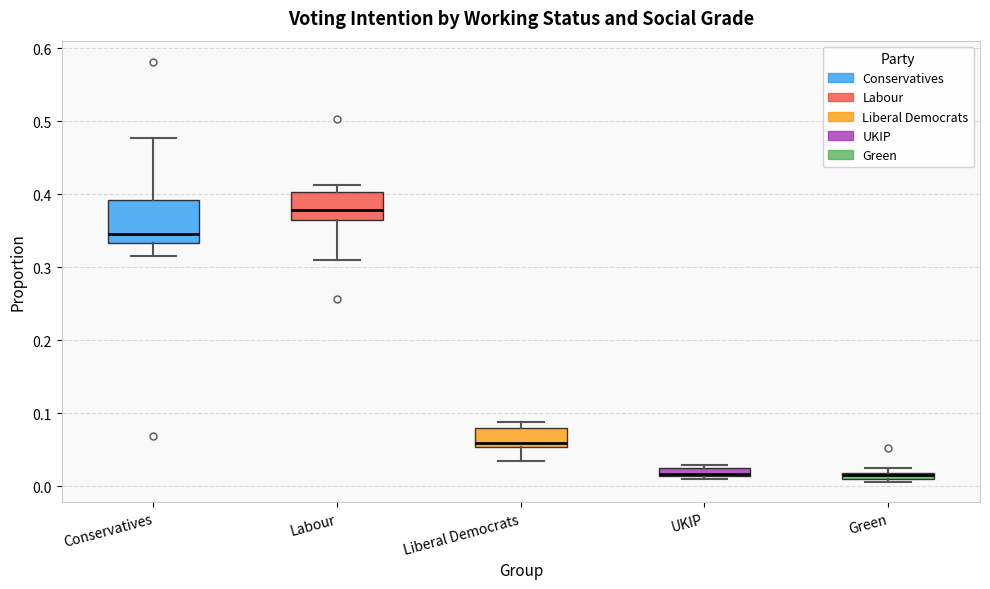

Where is the lower edge of the box for Labour on the y-axis? The values are not printed on the chart, so give them approximately, as read against the axis.

0.36